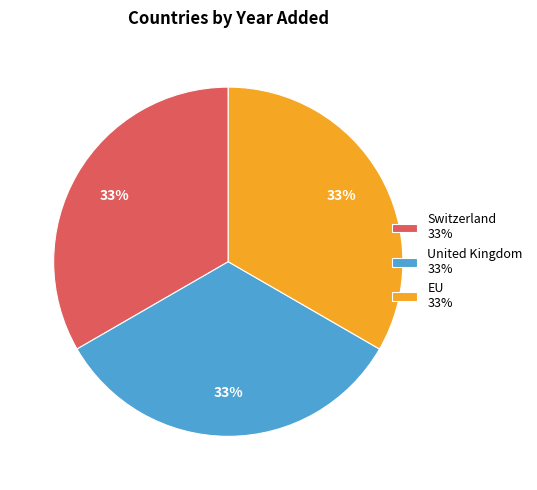

How many segments does this pie chart have?

3